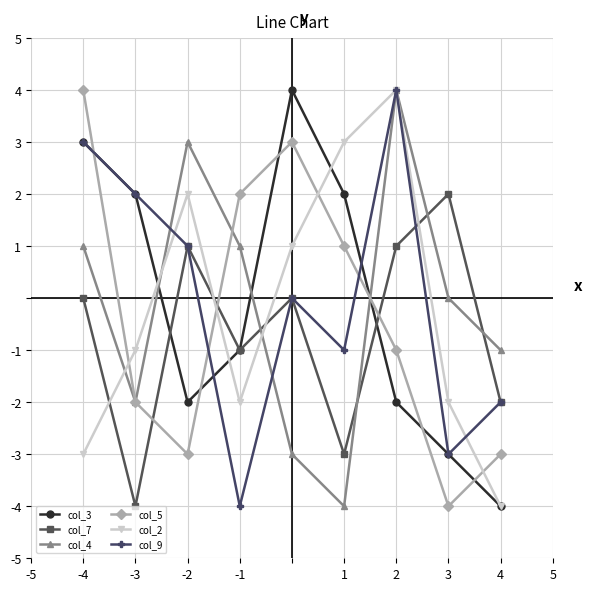

After their last crossing, which series has the higher values: col_5 or col_7?

col_7